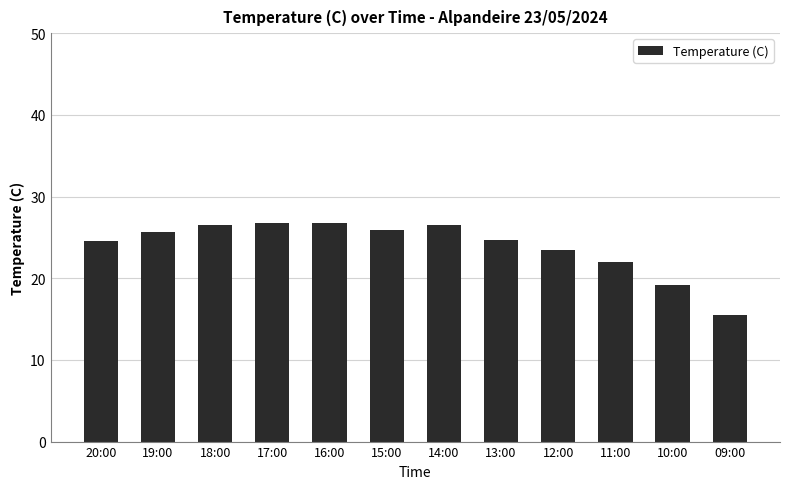

What is the ratio of the value at 16:00 to the value at 19:00?

1.0